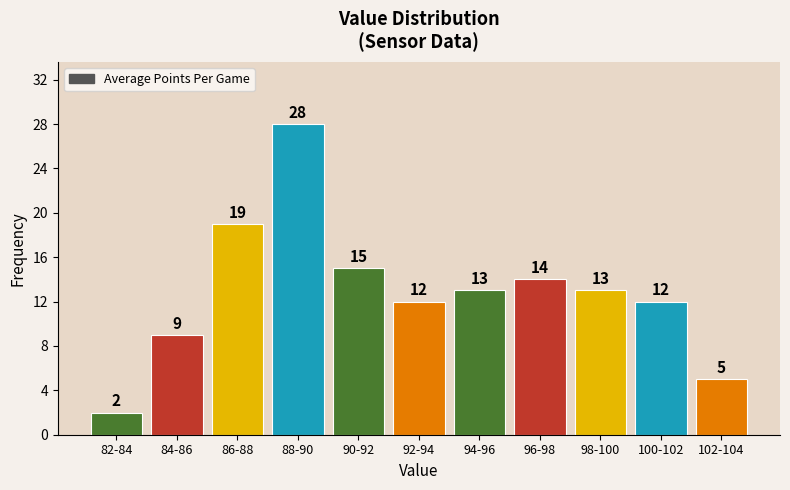

Reading left to right, list all the values displayed in this chart.

82-84=2	84-86=9	86-88=19	88-90=28	90-92=15	92-94=12	94-96=13	96-98=14	98-100=13	100-102=12	102-104=5